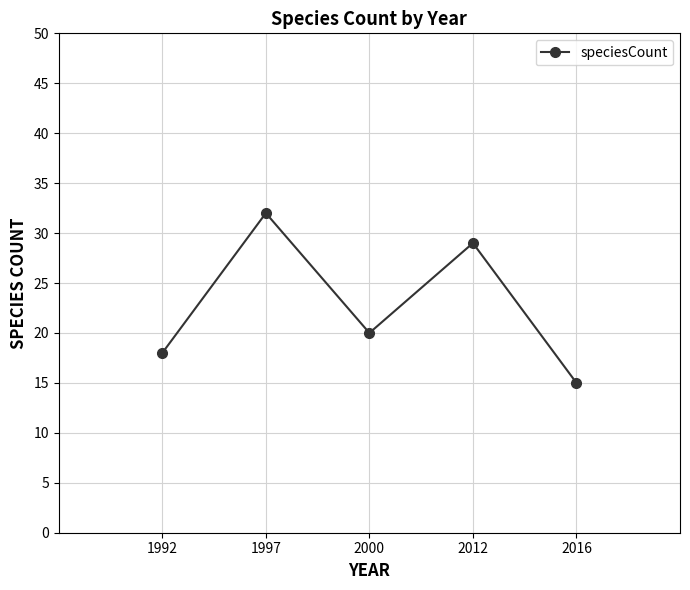

Count the number of categories in the chart.

5